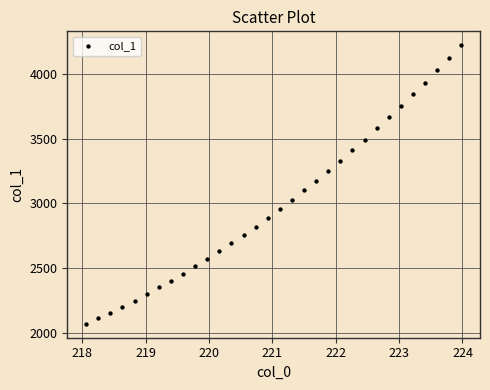

What is the range of Y values (max minus min)?

2145.0